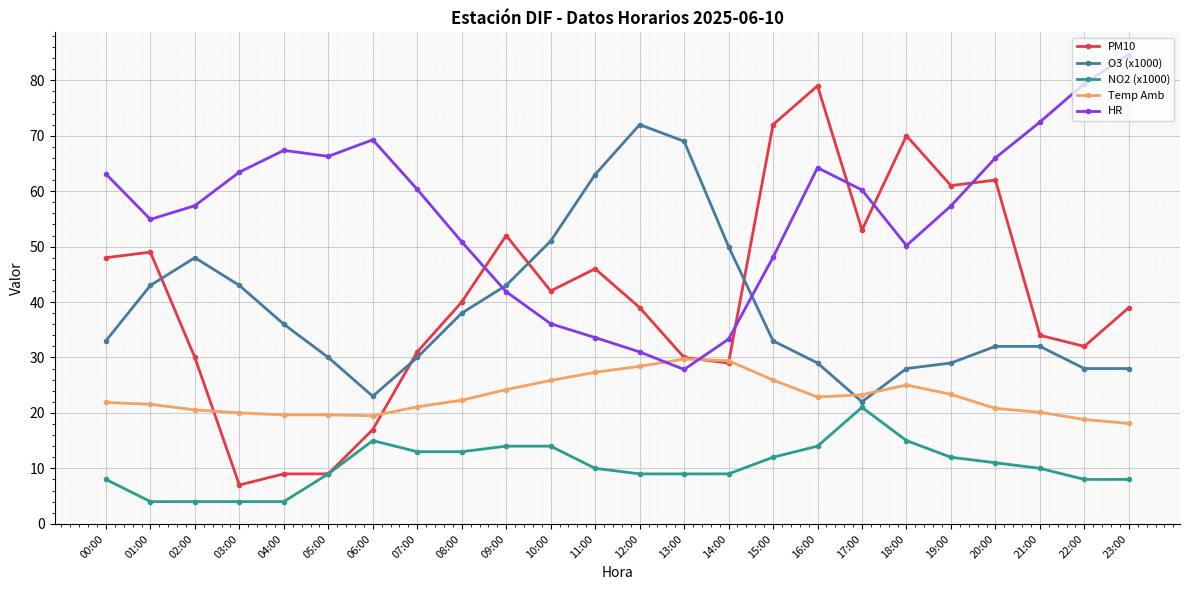

At which category does HR reach its first local peak?

04:00